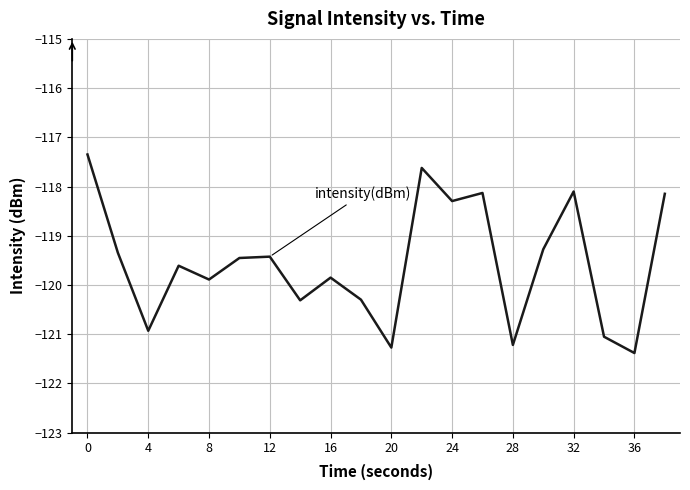

What is the maximum value shown in the chart?

-117.3